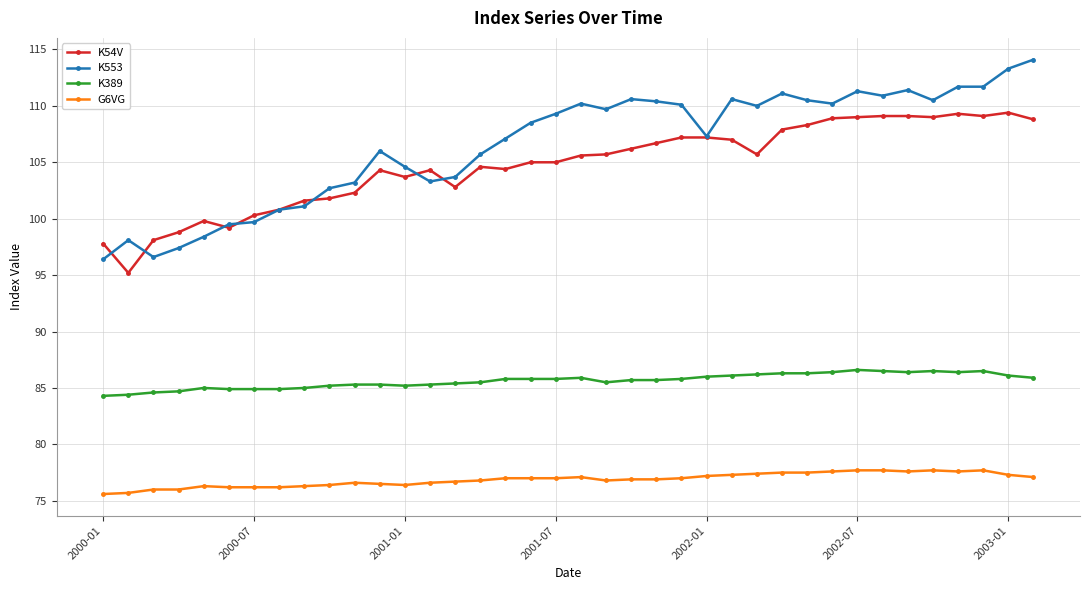

What is the sum of all K54V values?

3979.0